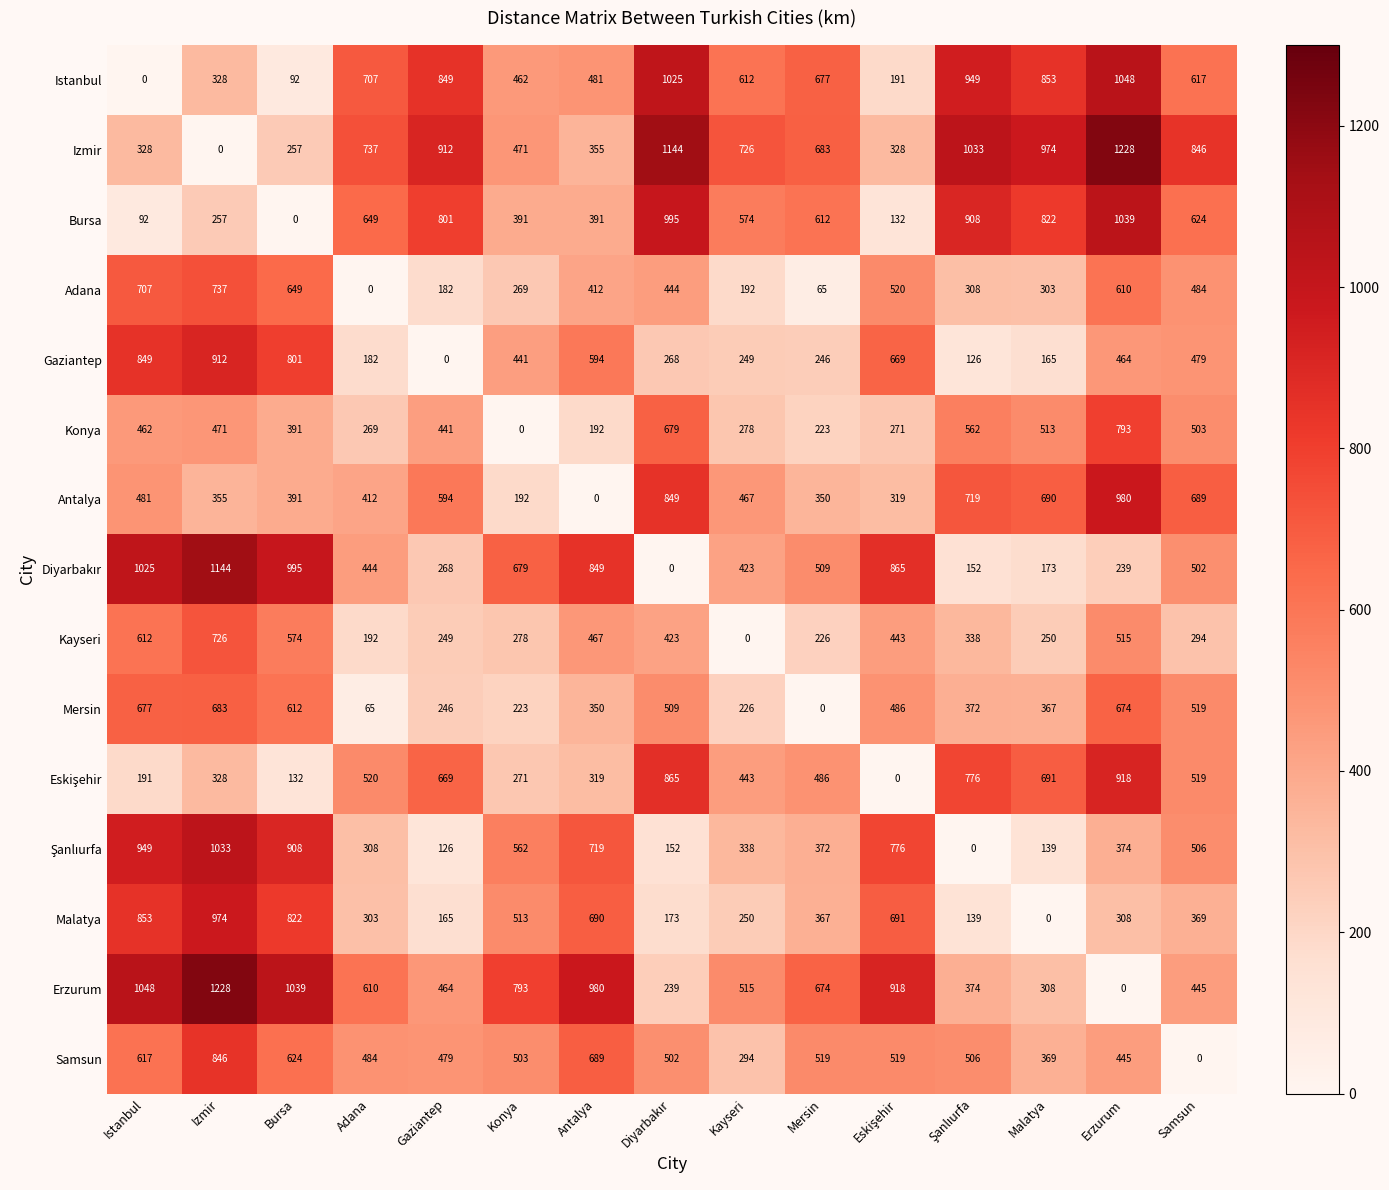

The Samsun series shows 484 at Adana. True or false?

True